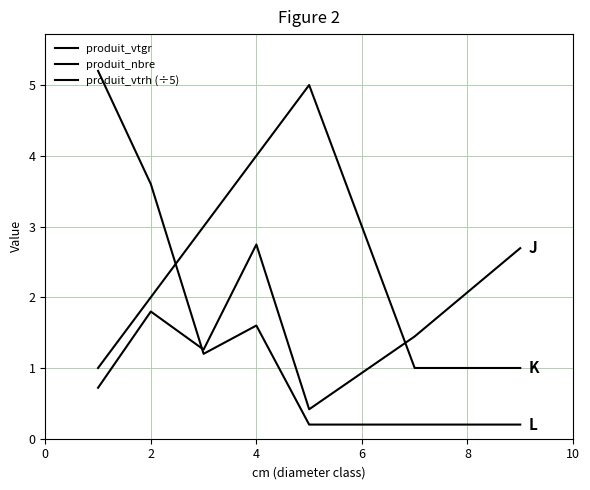

Is this an area chart (filled region under the line)?

No